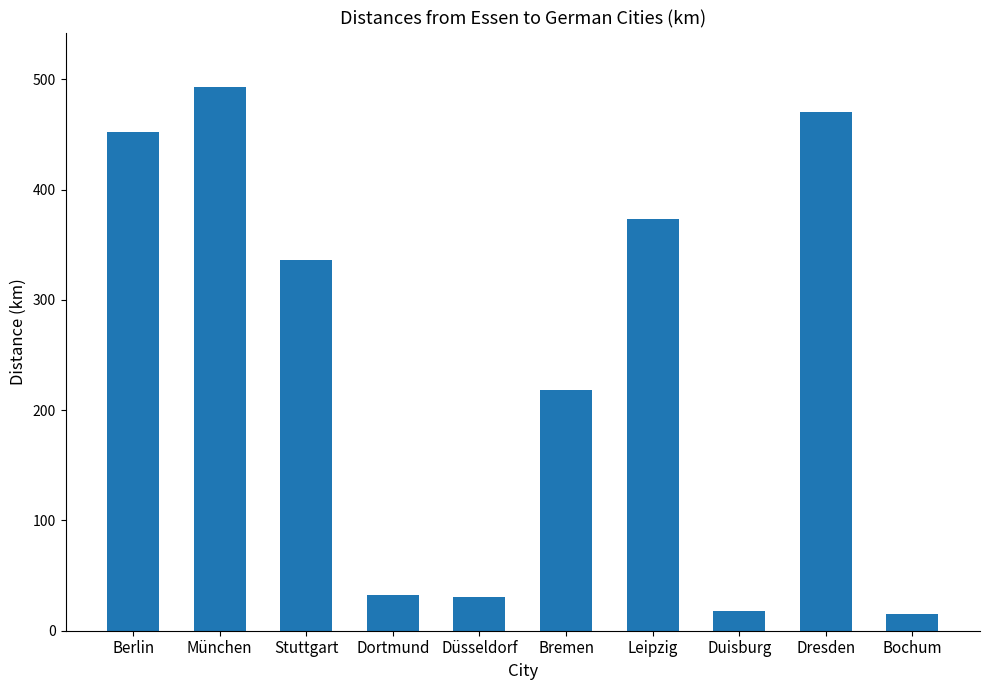

What is the difference between the values at Leipzig and Dresden?

97